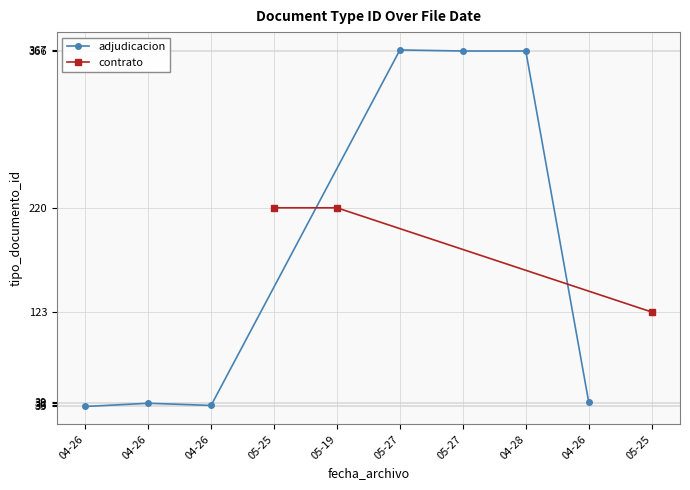

What is the smallest value displayed?

35